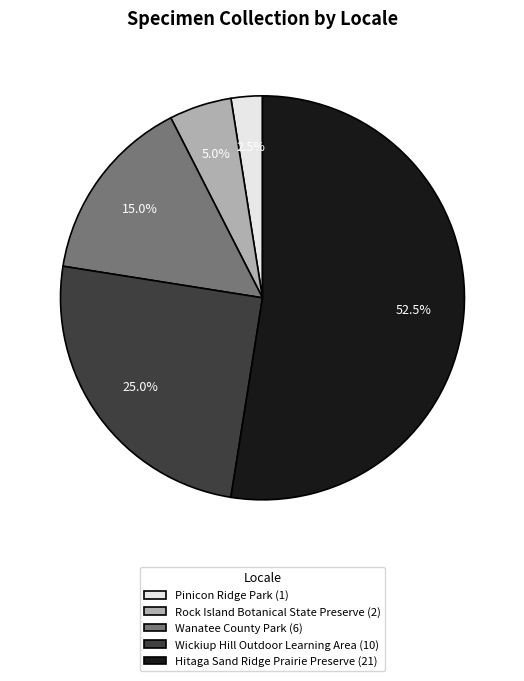

Which category accounts for the majority?

Hitaga Sand Ridge Prairie Preserve